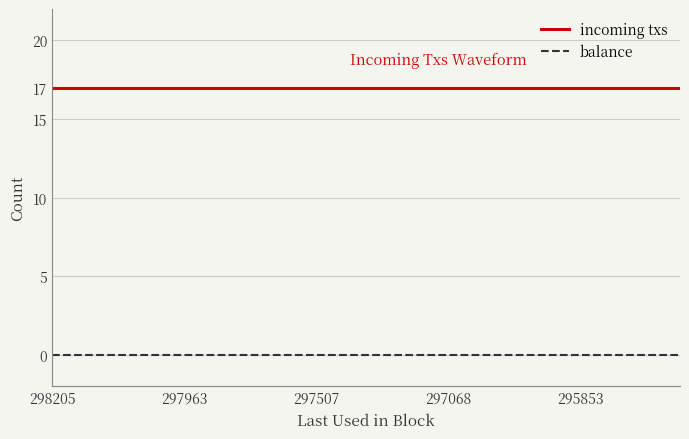

List the series in order of their peak value, highest first.

incoming txs, balance